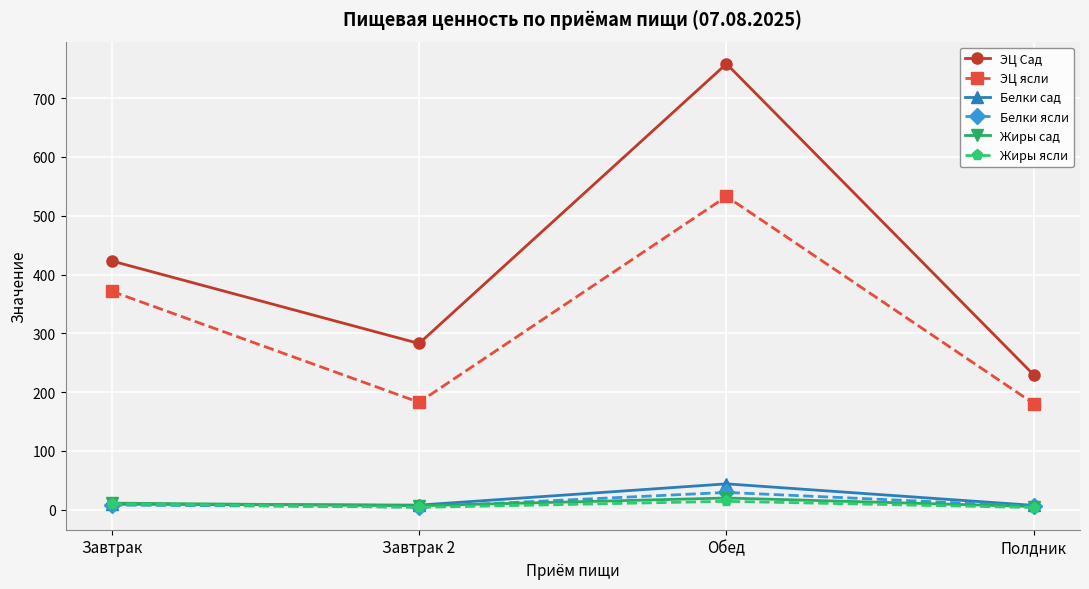

Which series has the largest total across all categories?

ЭЦ Сад